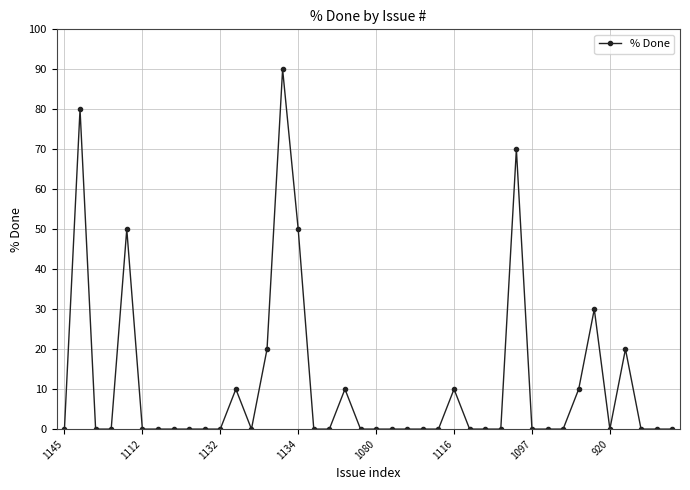

How many lines are shown in the chart?

1